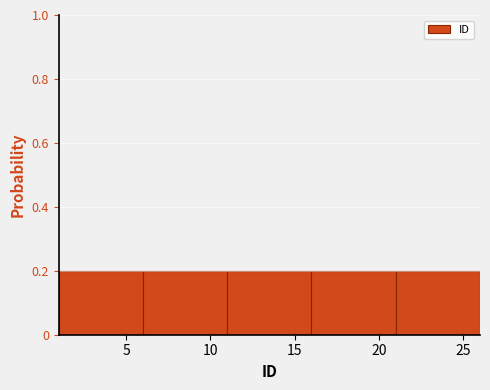

What is the height of the bar covering 1 to 6 on the x-axis? The values are not printed on the chart, so give them approximately, as read against the axis.

0.2